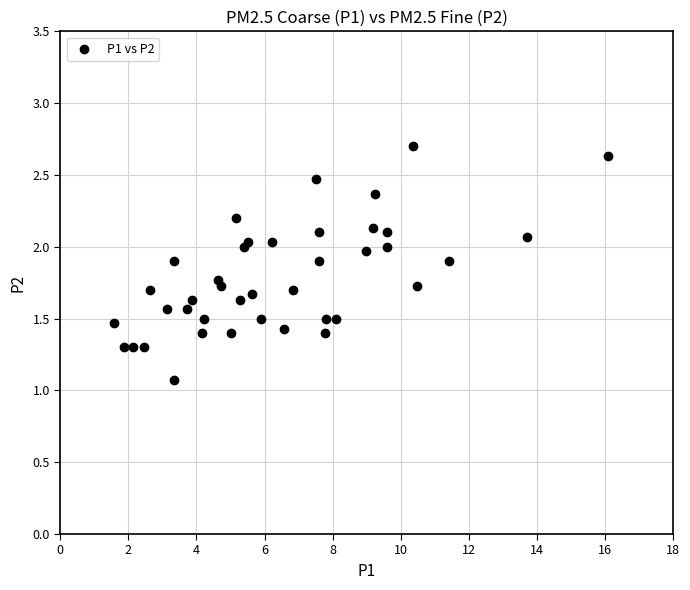

What Y value in the scatter plot is closest to 1?

1.1